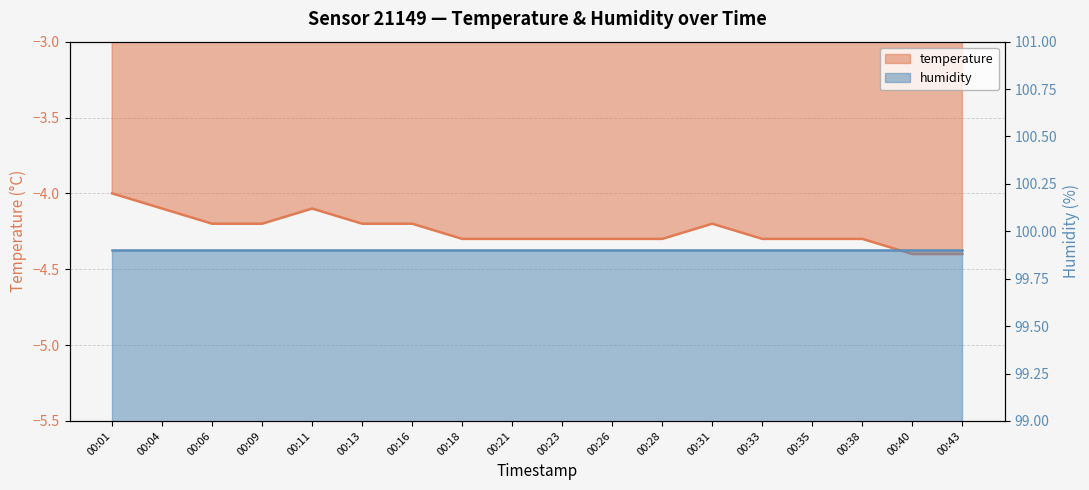

What is the minimum value shown in the chart?

-4.4